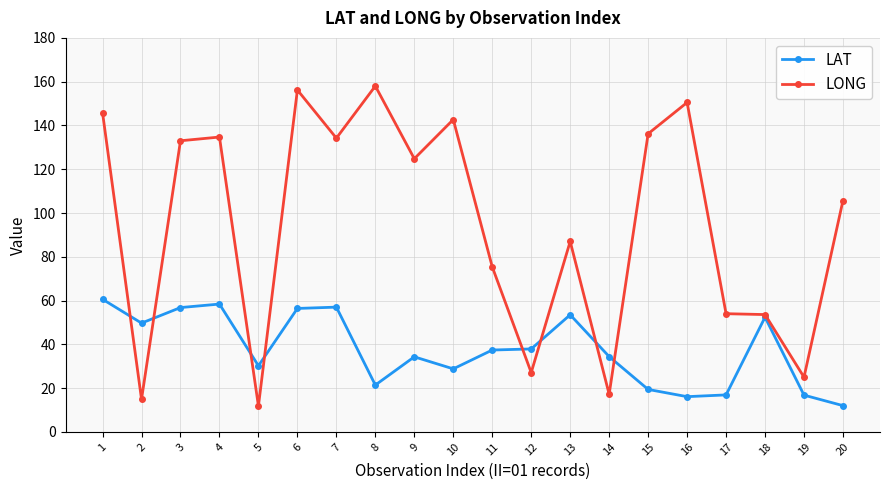

At 9, list the series in order from smallest to largest.

LAT, LONG